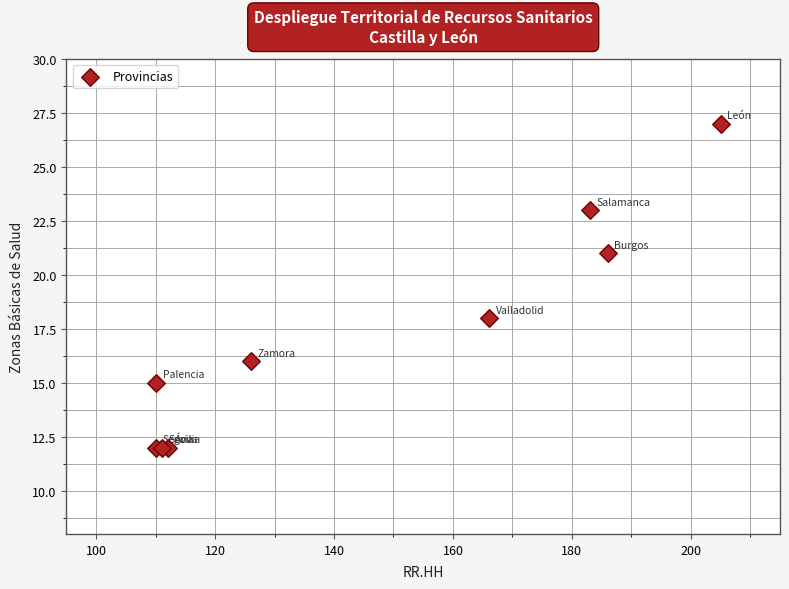

What Y value in the scatter plot is closest to 19?

18